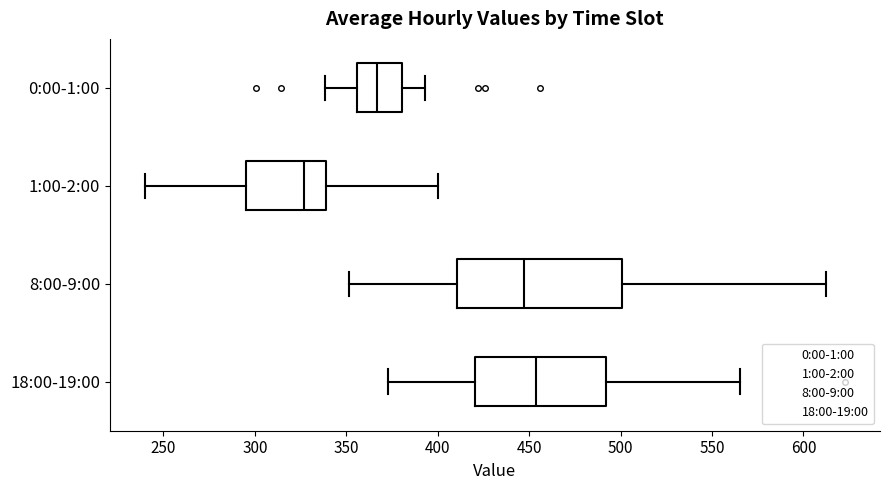

Comparing the boxes themselves (not the whiskers), which one is the widest?

8:00-9:00